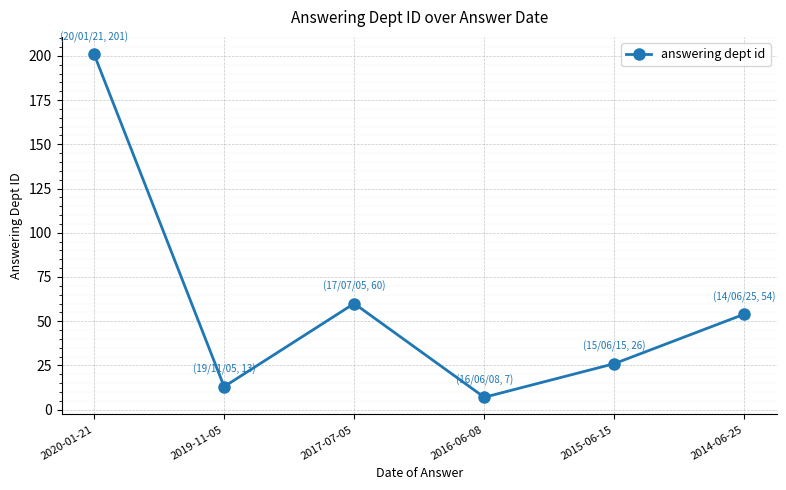

What is the difference between the second highest and second lowest values?

47